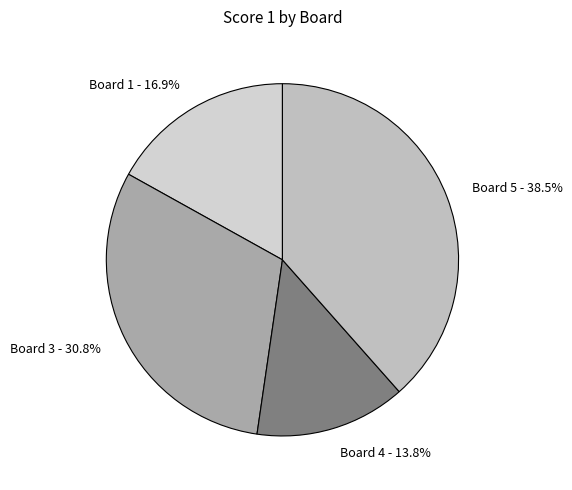

Is there a majority slice in this chart?

No